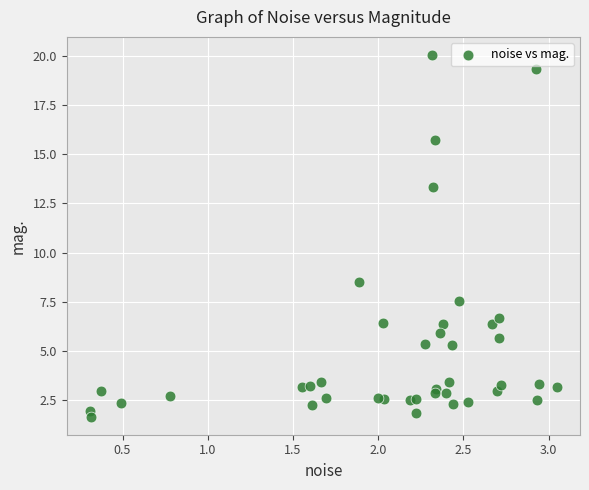

What Y value in the scatter plot is closest to 10?

8.5